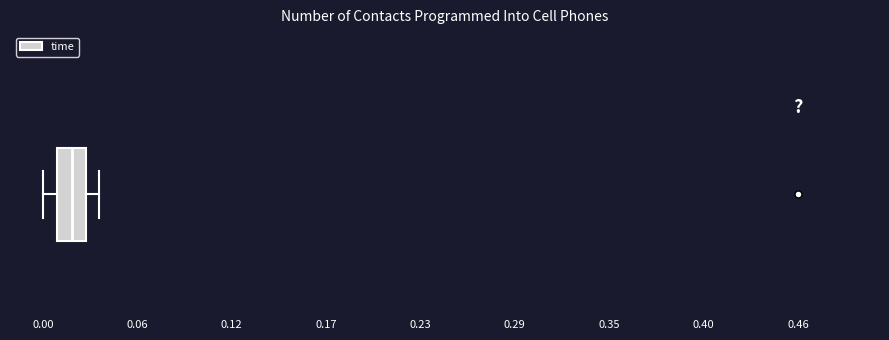

Read this box plot against the x-axis: the position of the median line, the range covered by the box, and the ends of both whiskers. The values are not printed on the chart, so give them approximately, as read against the axis.

median 0.02, box 0.01 to 0.03, whiskers 0.00 to 0.03 (just right of the box's right edge)